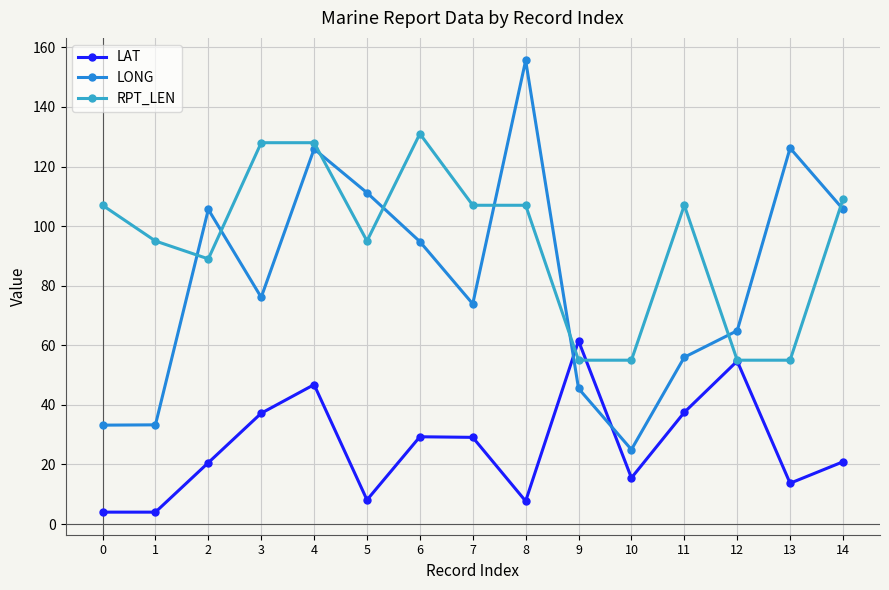

List the series in order of their peak value, highest first.

LONG, RPT_LEN, LAT